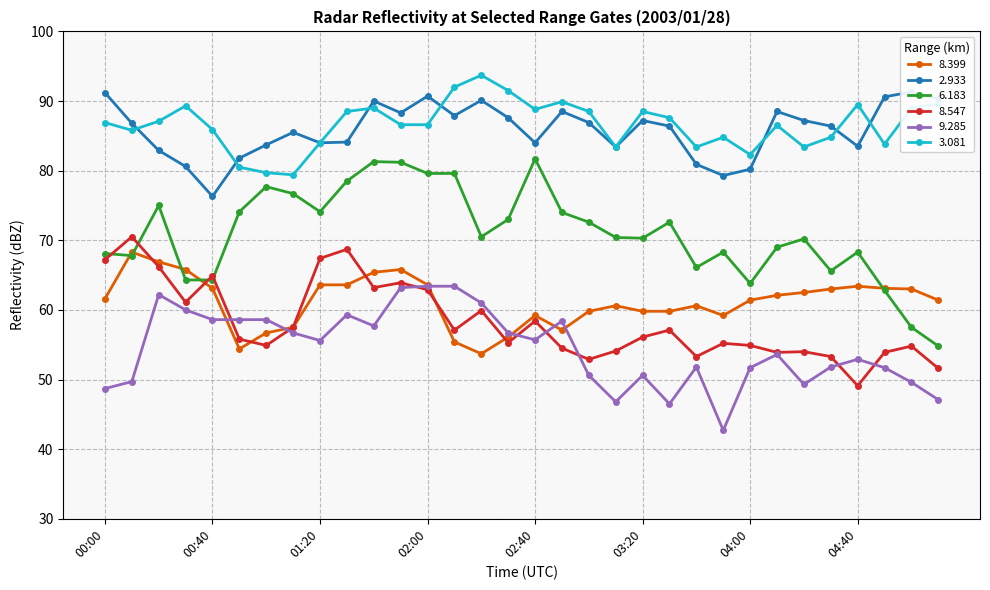

At which category is the sum across all series the highest?

01:50